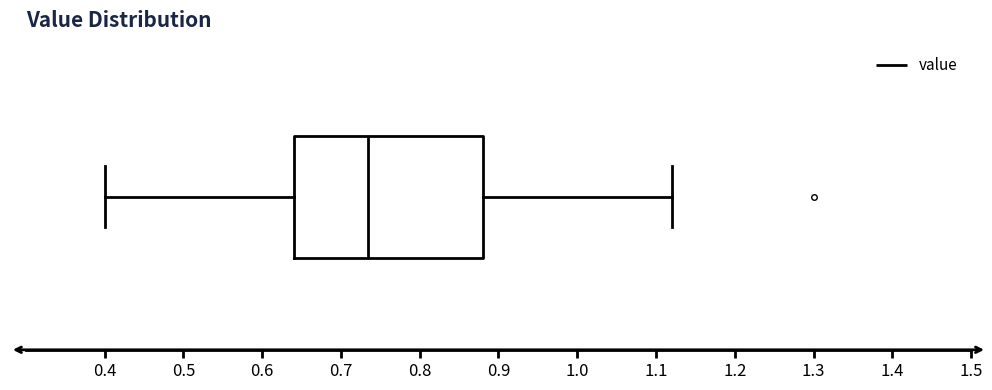

Transcribe this box plot: give where the median line is, the range the box spans, and where the two whiskers end, as read against the x-axis. The values are not printed on the chart, so give them approximately, as read against the axis.

median 0.74, box 0.64 to 0.88, whiskers 0.40 to 1.12